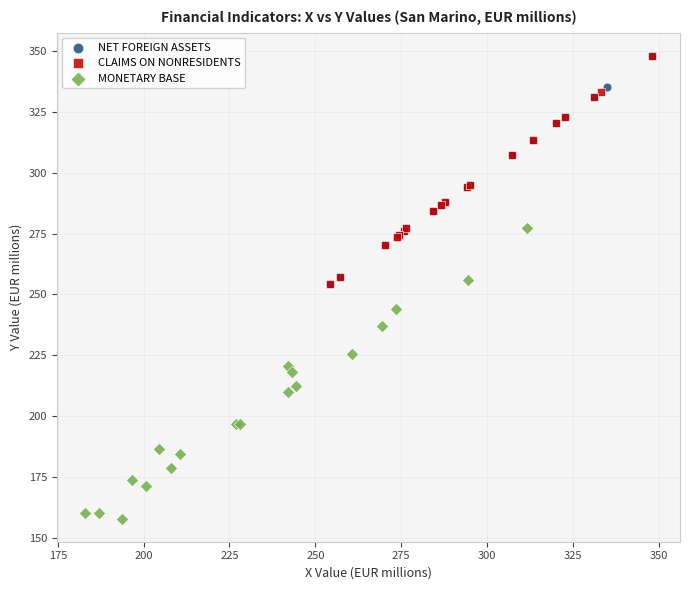

Which series reaches the minimum Y coordinate?

MONETARY BASE